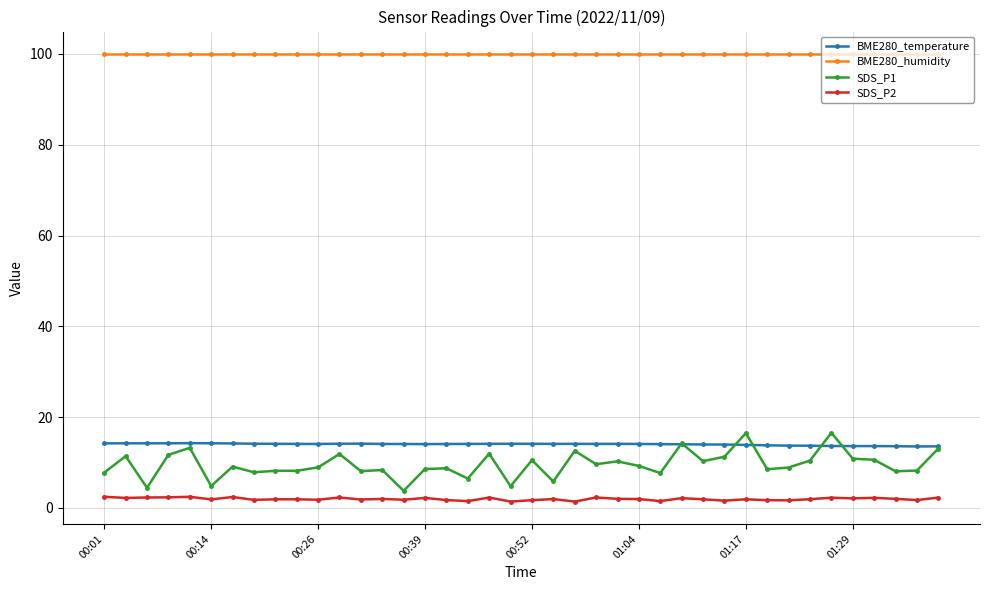

What is the maximum value shown in the chart?

100.0